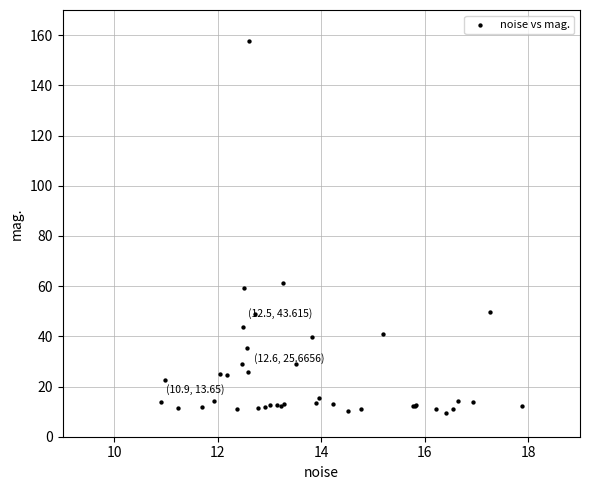

What Y value in the scatter plot is closest to 83?

61.2